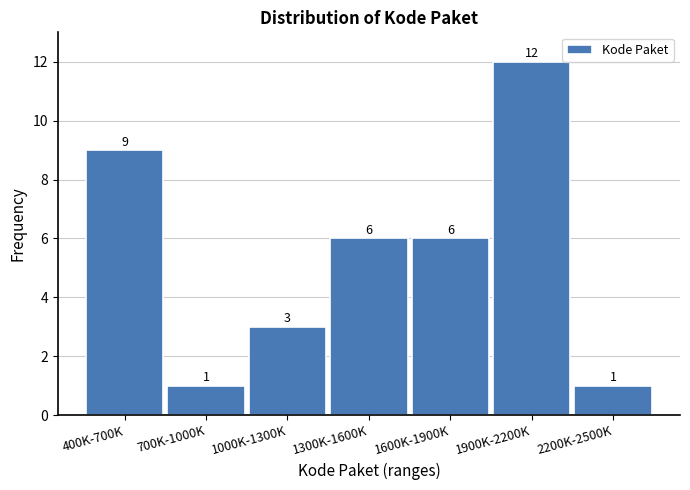

Reading right to left, transcribe all the data shown in this chart.

2200K-2500K=1	1900K-2200K=12	1600K-1900K=6	1300K-1600K=6	1000K-1300K=3	700K-1000K=1	400K-700K=9